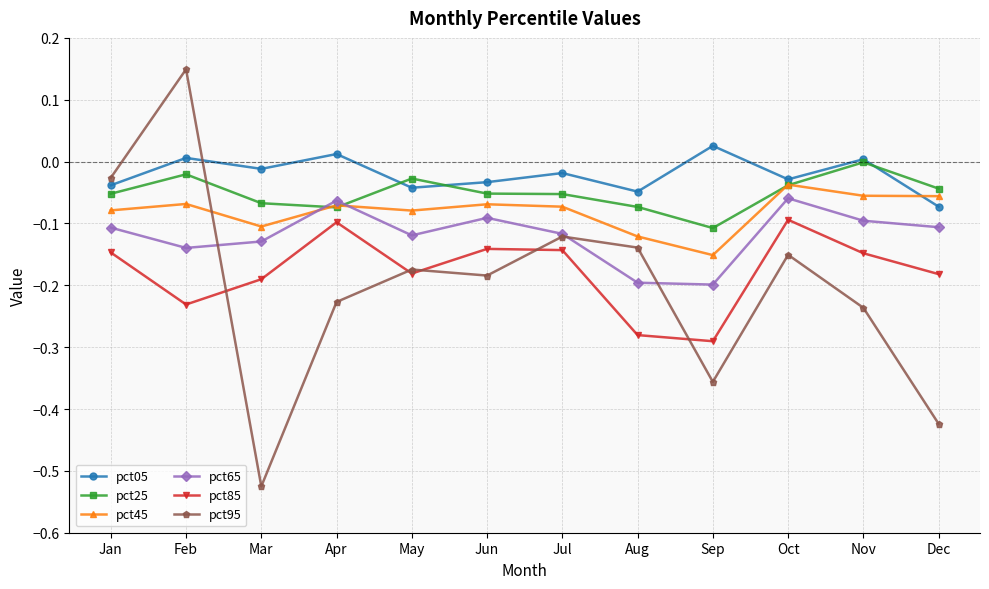

True or false: pct95 has a value of -0.2 at Oct.

True